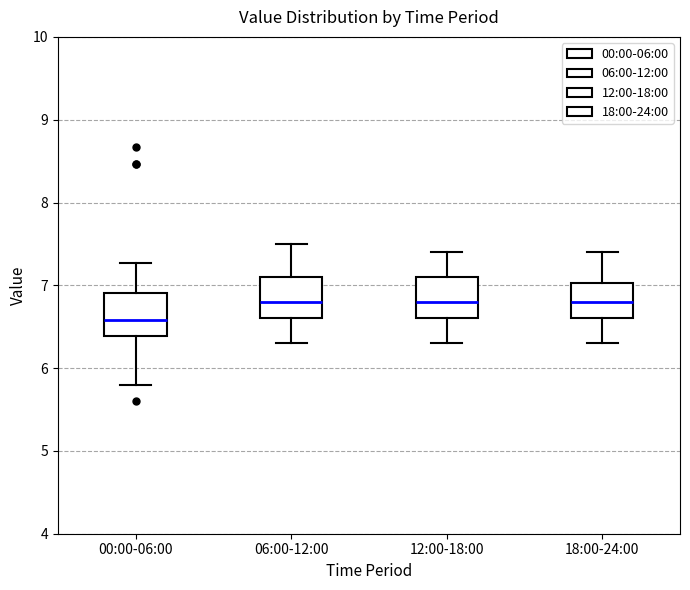

Reading left to right, transcribe this box plot: for each box, give where its median line is, the range the box spans, and where its two whiskers end, as read against the y-axis. The values are not printed on the chart, so give them approximately, as read against the axis.

00:00-06:00: median 6.6, box 6.4 to 6.9, whiskers 5.8 to 7.3
06:00-12:00: median 6.8, box 6.6 to 7.1, whiskers 6.3 to 7.5
12:00-18:00: median 6.8, box 6.6 to 7.1, whiskers 6.3 to 7.4
18:00-24:00: median 6.8, box 6.6 to 7.0, whiskers 6.3 to 7.4